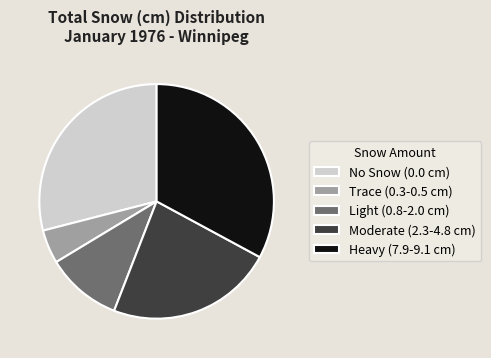

Is there a majority slice in this chart?

No